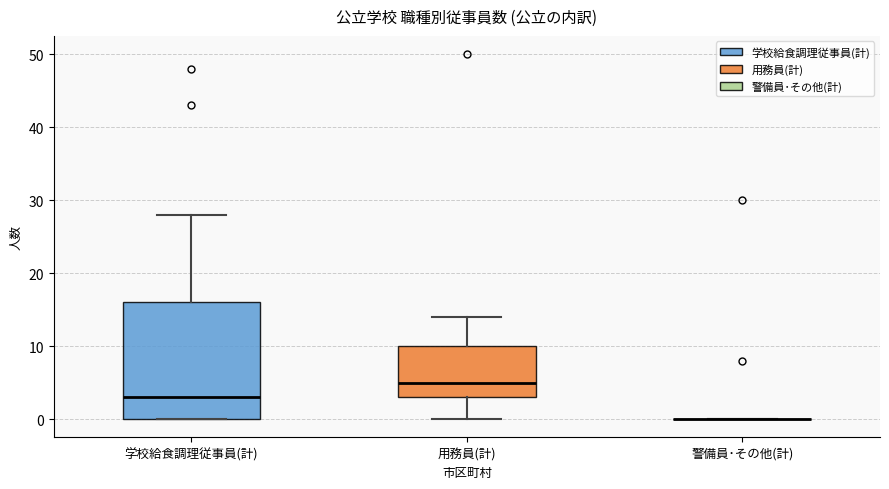

Where does the median line of the box for 学校給食調理従事員(計) sit on the y-axis? The values are not printed on the chart, so give them approximately, as read against the axis.

3